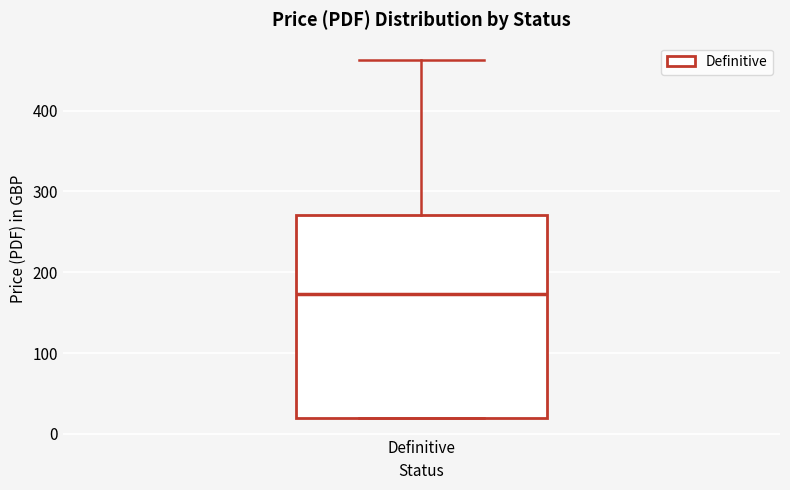

Read this box plot against the y-axis: the position of the median line, the range covered by the box, and the ends of both whiskers. The values are not printed on the chart, so give them approximately, as read against the axis.

median 170, box 20 to 270, whiskers 20 to 460